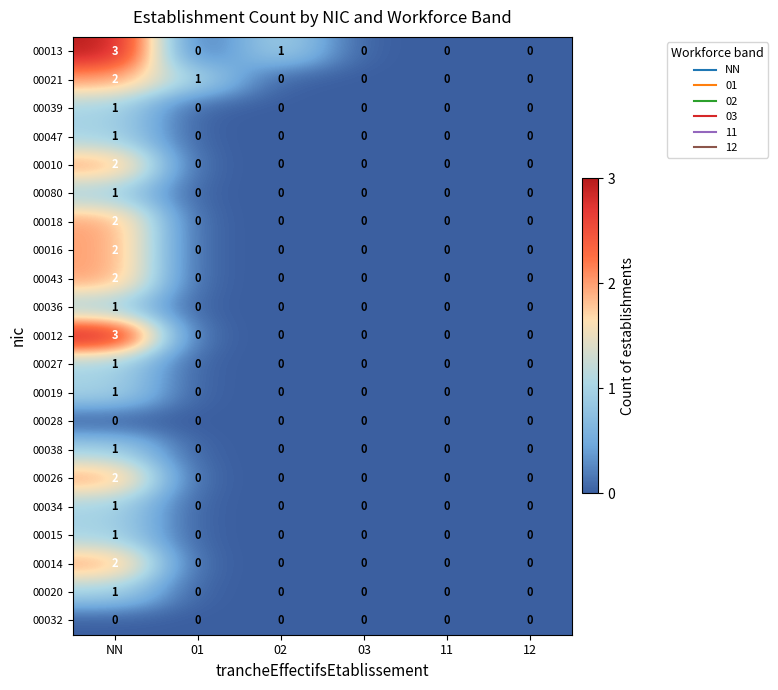

Is it true that 00047 equals -1 at 02?

False